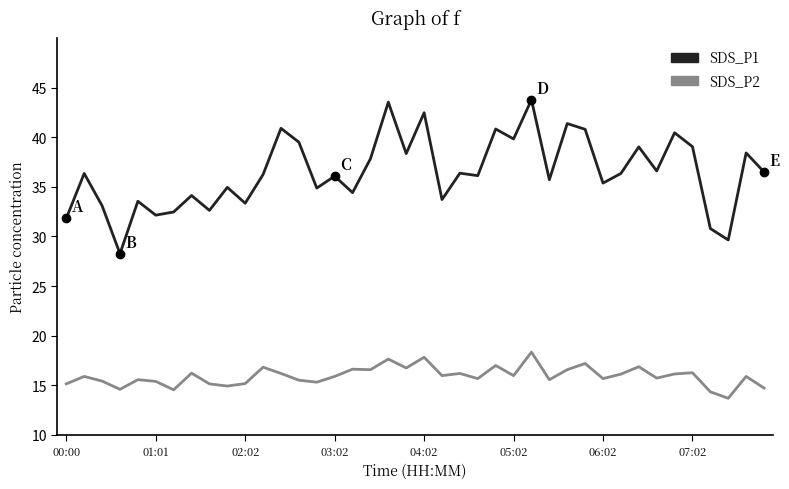

True or false: SDS_P1 and SDS_P2 cross at least once.

False